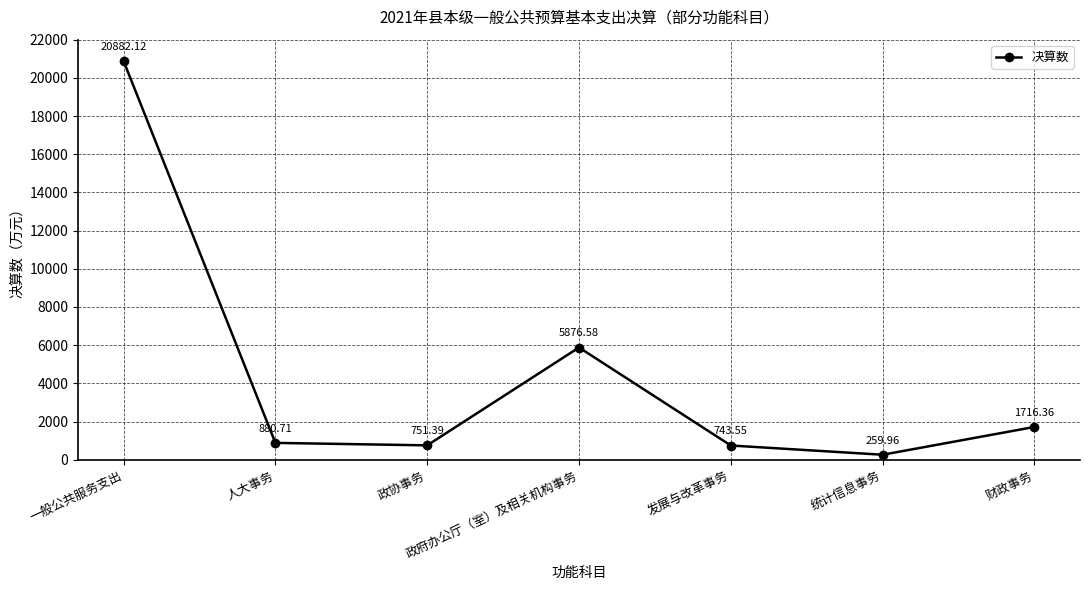

What is the label of the 1st point from the right?

财政事务